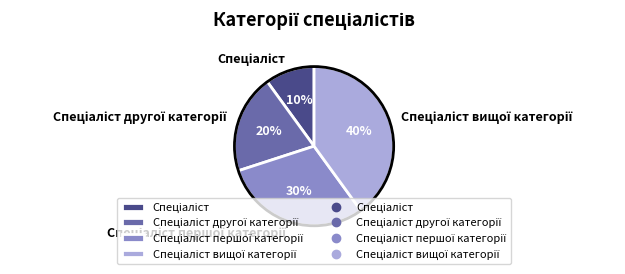

Is there any slice that represents more than half of the pie?

No